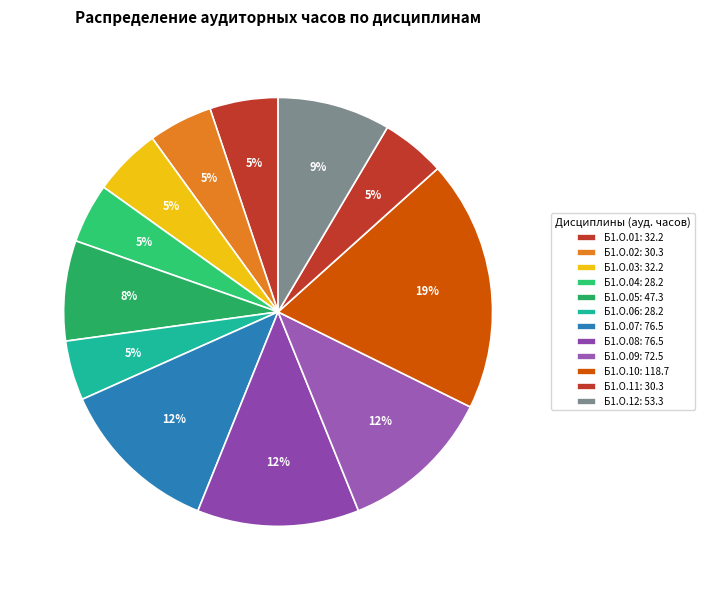

Count the number of slices in the pie.

12